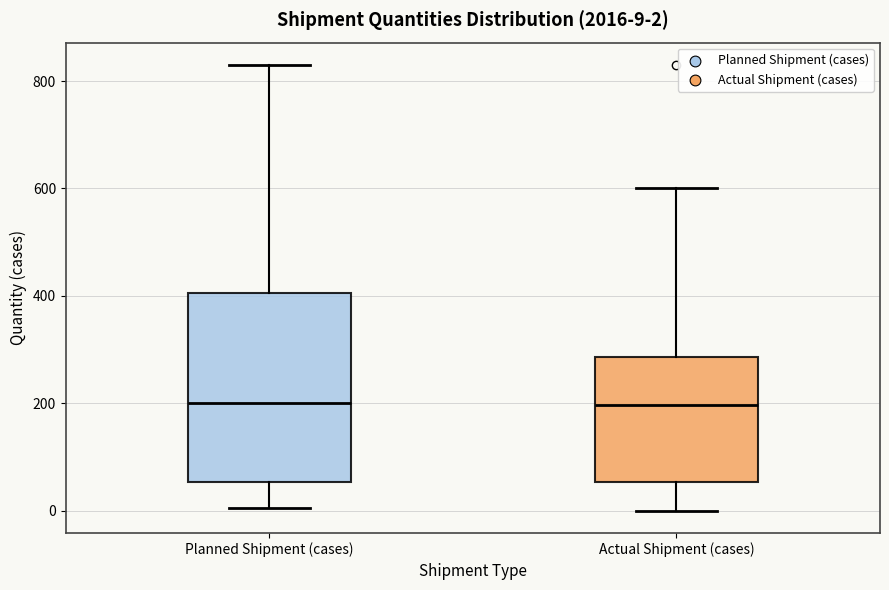

Which box is the tallest, from its lower edge to its upper edge?

Planned Shipment (cases)